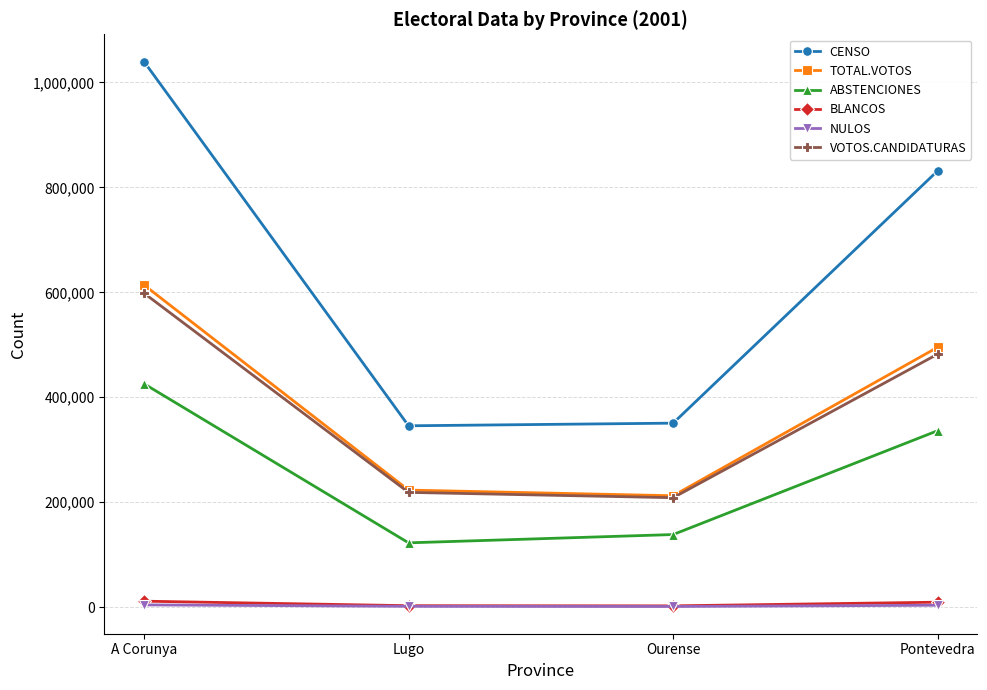

Which series has the largest total across all categories?

CENSO